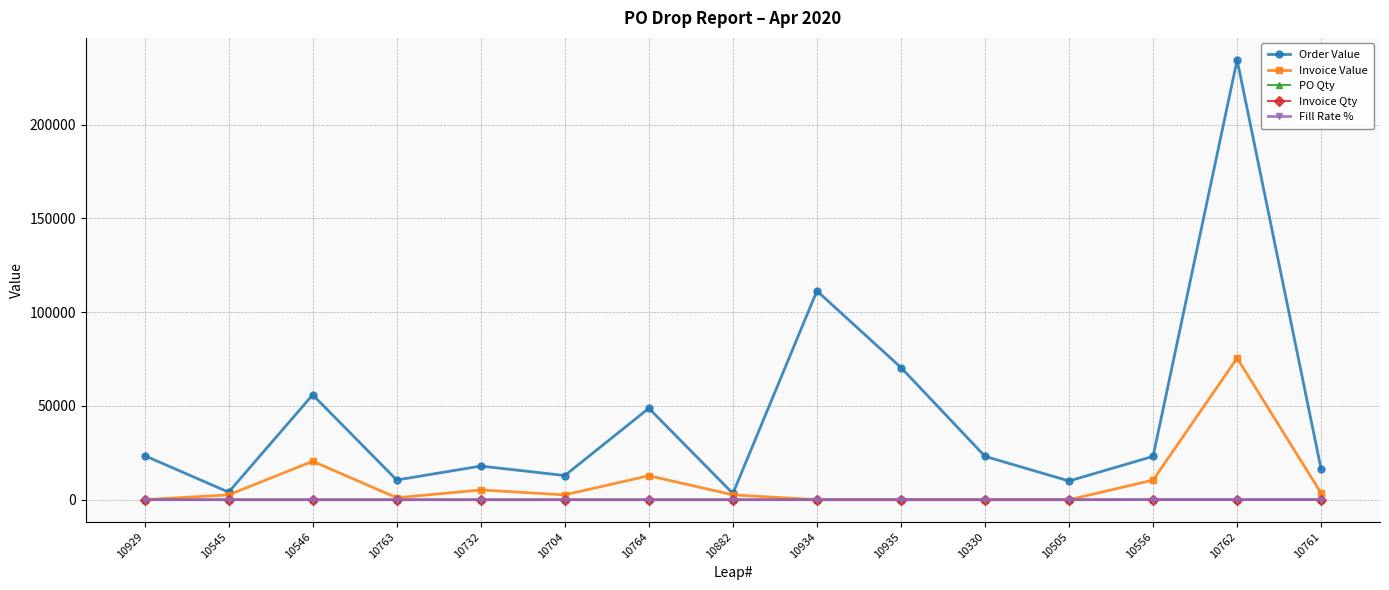

What is the highest value of the Order Value series?

234497.1